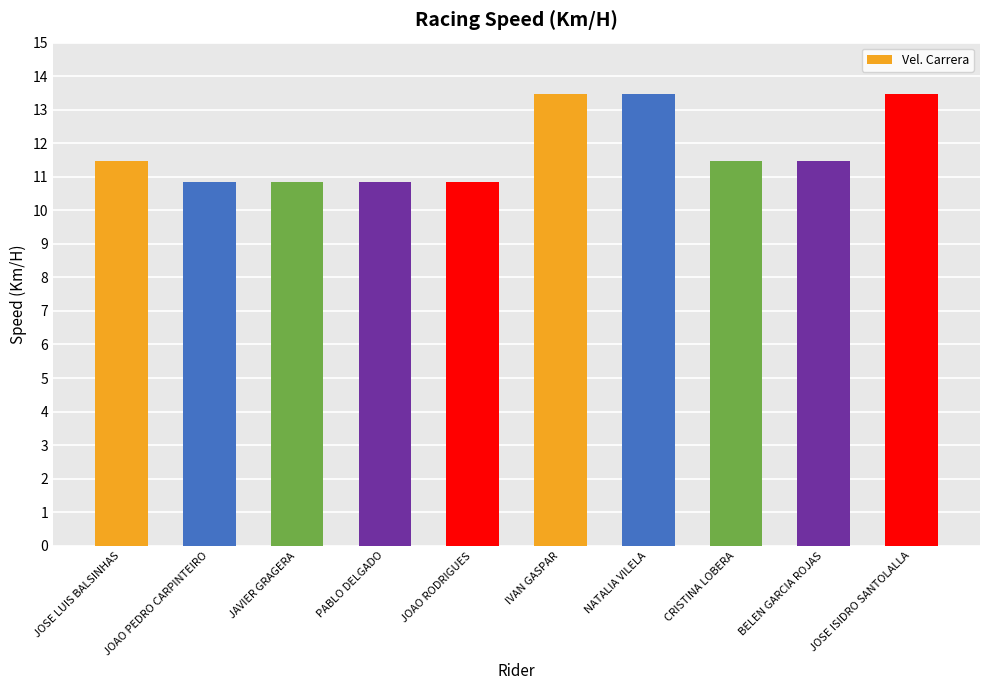

Reading left to right, what are all the values shown in this chart?

JOSE LUIS BALSINHAS=11.5	JOAO PEDRO CARPINTEIRO=10.9	JAVIER GRAGERA=10.9	PABLO DELGADO=10.9	JOAO RODRIGUES=10.9	IVAN GASPAR=13.5	NATALIA VILELA=13.5	CRISTINA LOBERA=11.5	BELEN GARCIA ROJAS=11.5	JOSE ISIDRO SANTOLALLA=13.5